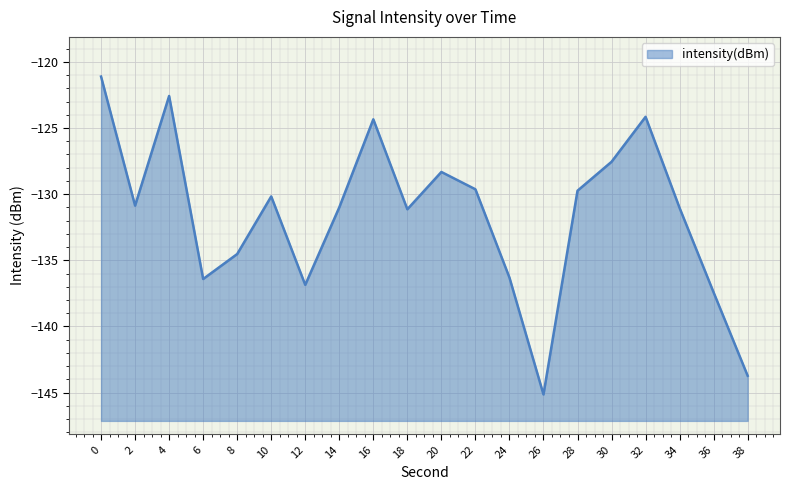

How many series are shown in this chart?

1